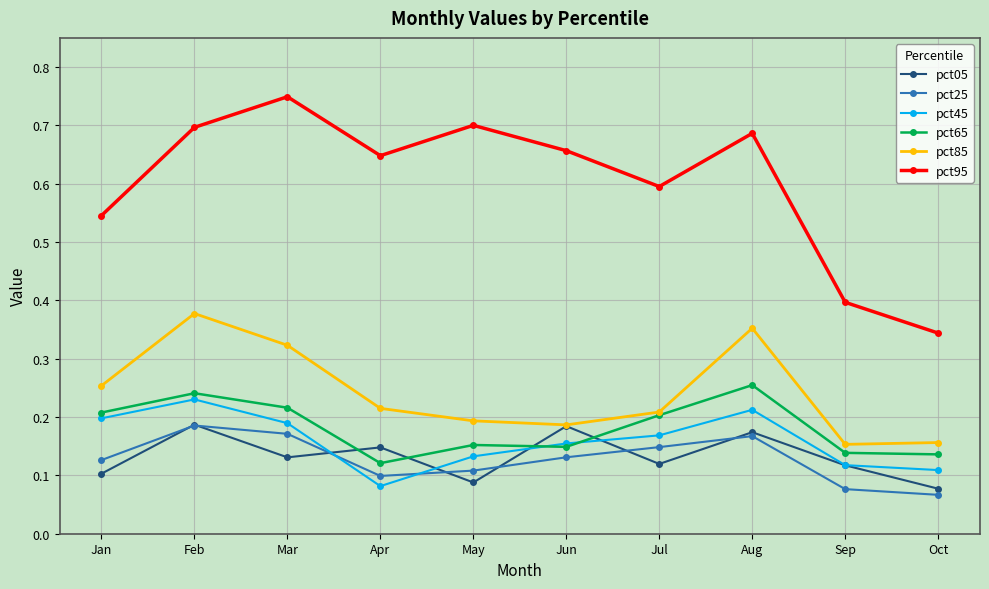

Which series has the largest total across all categories?

pct95